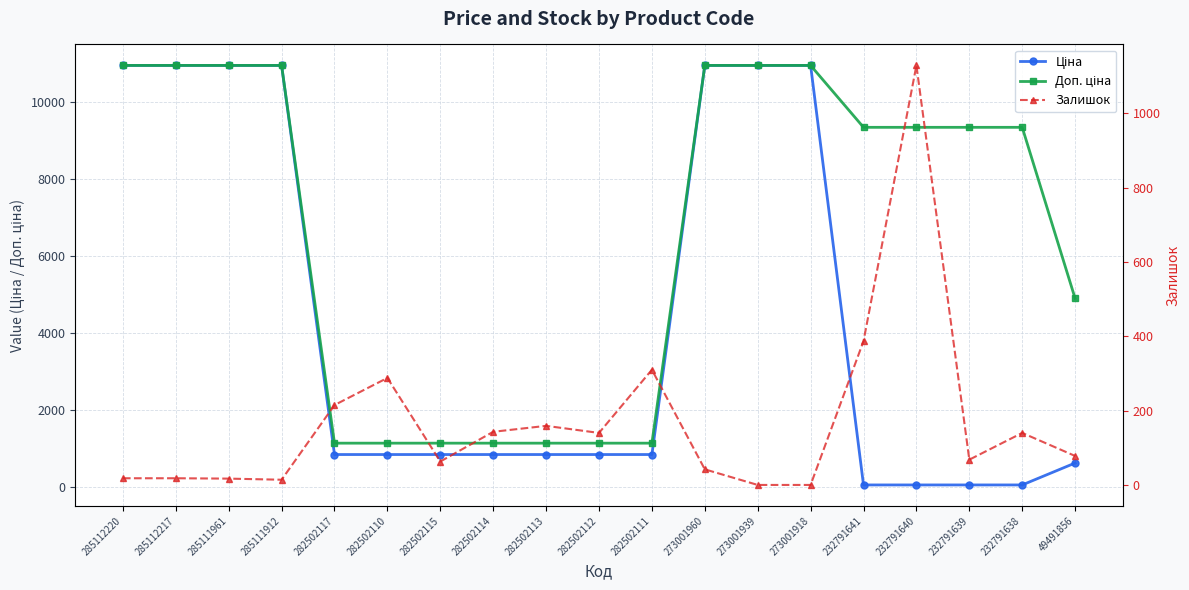

List the labels in order of Ціна value, largest first.

285112220, 285112217, 285111961, 285111912, 273001960, 273001939, 273001918, 282502117, 282502110, 282502115, 282502114, 282502113, 282502112, 282502111, 49491856, 232791641, 232791640, 232791639, 232791638